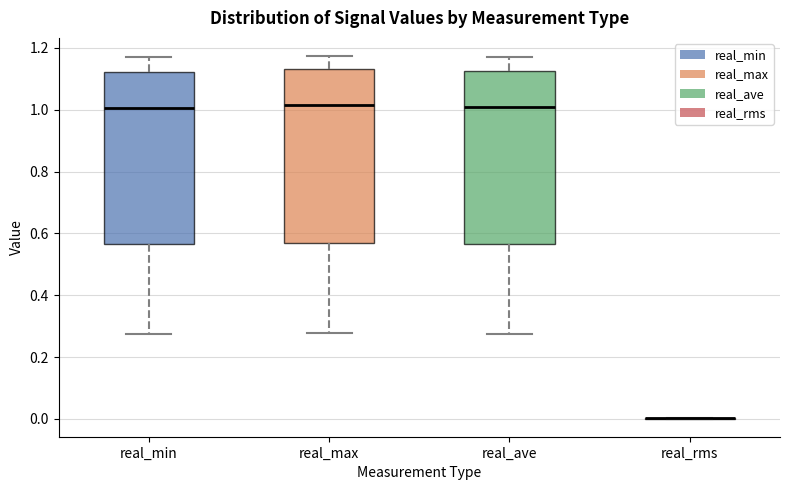

Reading left to right, read every box against the y-axis: the position of its median line, the range the box covers, and the ends of its whiskers. The values are not printed on the chart, so give them approximately, as read against the axis.

real_min: median 1.00, box 0.56 to 1.12, whiskers 0.28 to 1.16
real_max: median 1.02, box 0.56 to 1.14, whiskers 0.28 to 1.18
real_ave: median 1.00, box 0.56 to 1.12, whiskers 0.28 to 1.18
real_rms: box collapsed to a line at 0.00, whiskers 0.00 to 0.00